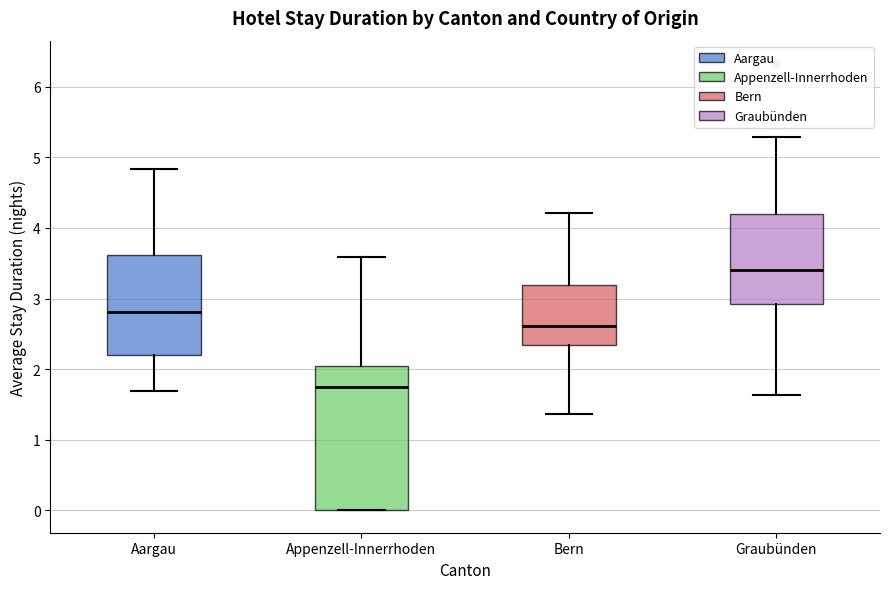

Which box has the highest median line?

Graubünden